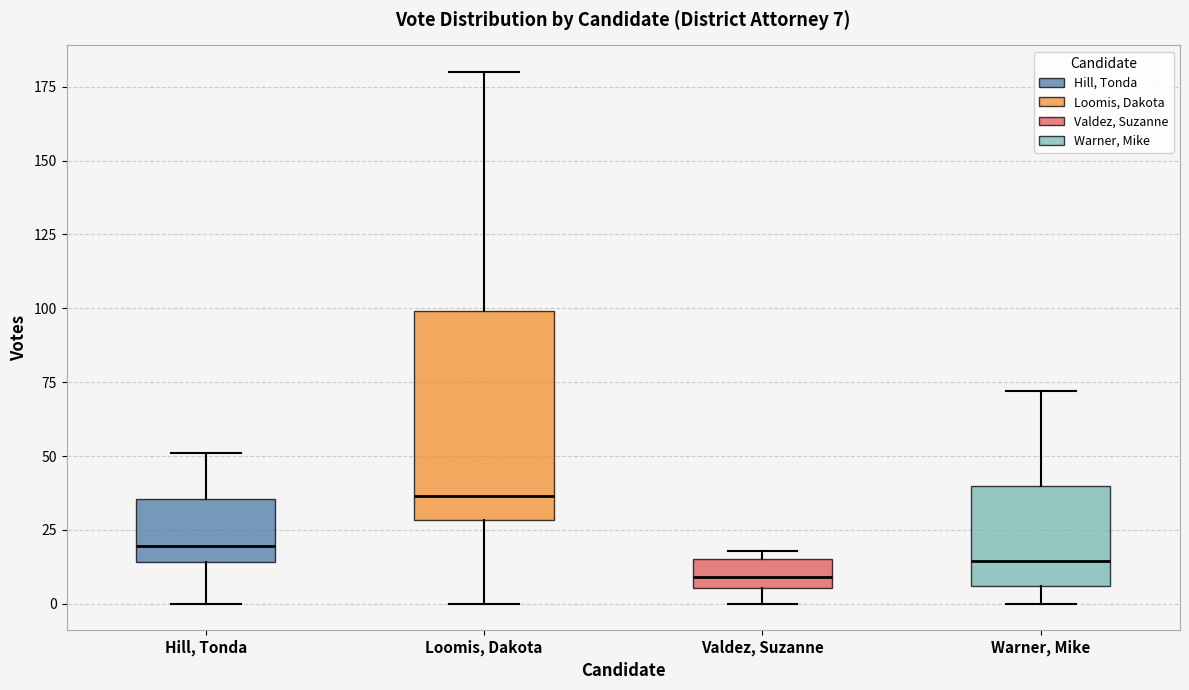

Comparing the boxes themselves (not the whiskers), which one is the tallest?

Loomis, Dakota